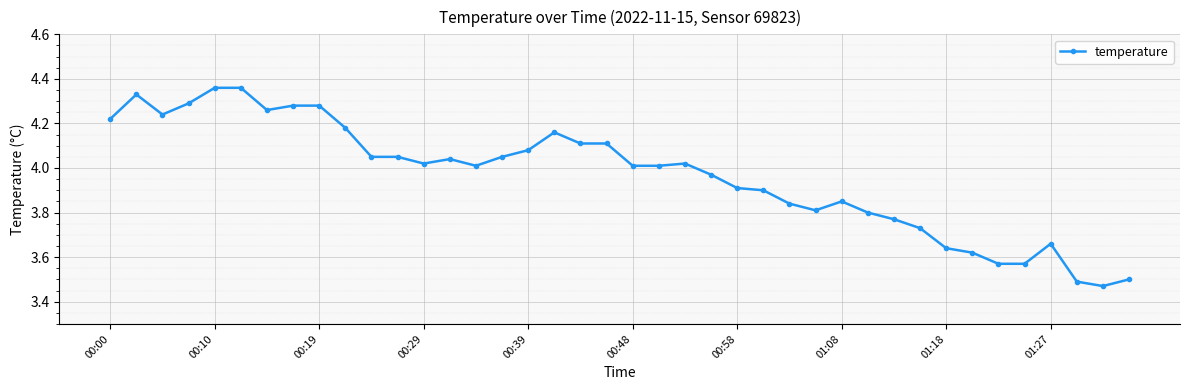

Does the chart have visible grid lines?

Yes